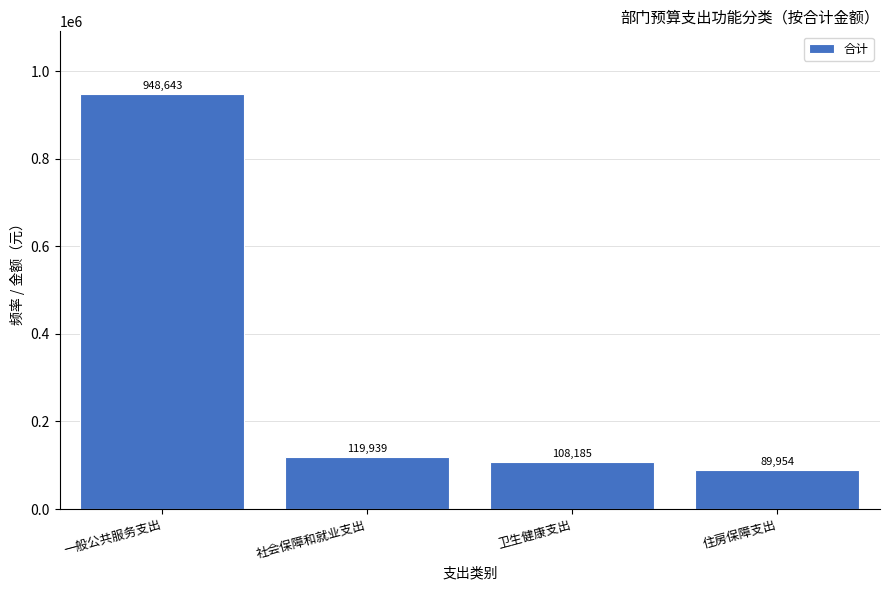

At which label does the data first exceed 119938?

一般公共服务支出